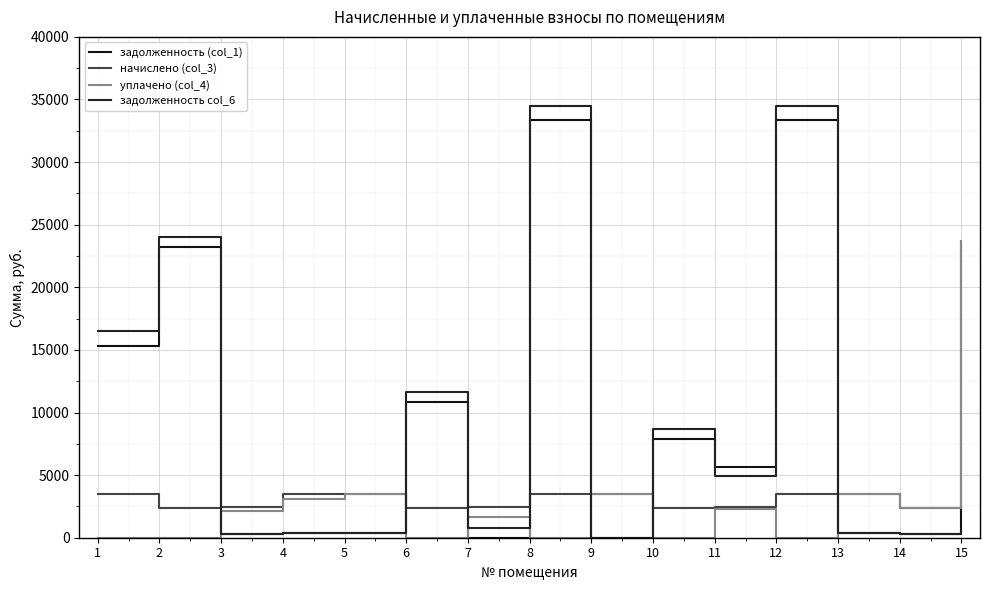

Count the number of data series in this chart.

4